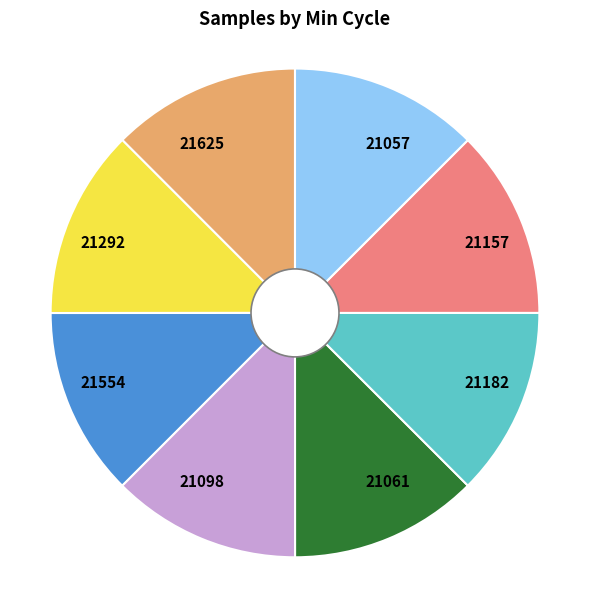

What is the ratio of the value at 21061 to the value at 21057?

1.0